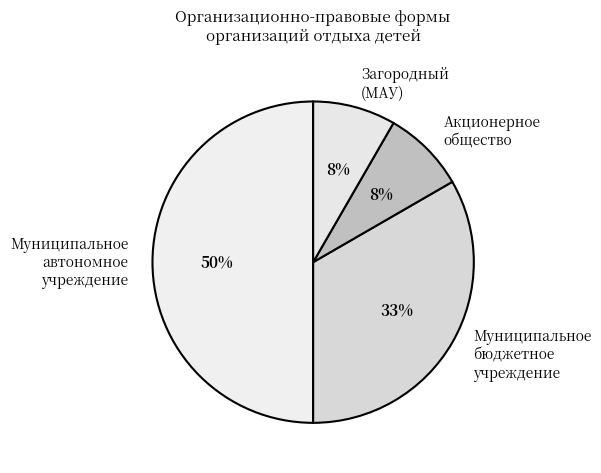

To the nearest percent, what portion does Муниципальное бюджетное учреждение represent?

33%